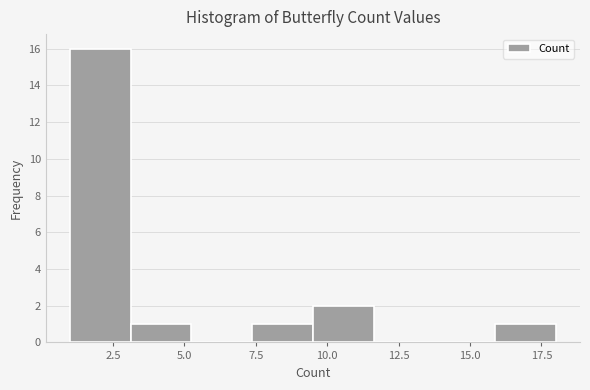

Which range on the x-axis has the tallest bar?

1.0 to 3.0